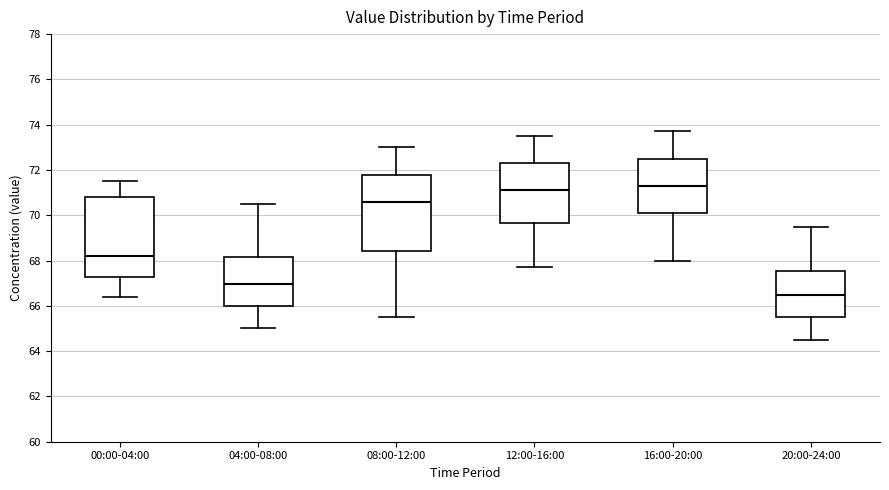

Reading left to right, read every box against the y-axis: the position of its median line, the range the box covers, and the ends of its whiskers. The values are not printed on the chart, so give them approximately, as read against the axis.

00:00-04:00: median 68.2, box 67.2 to 70.8, whiskers 66.4 to 71.6
04:00-08:00: median 67.0, box 66.0 to 68.2, whiskers 65.0 to 70.6
08:00-12:00: median 70.6, box 68.4 to 71.8, whiskers 65.6 to 73.0
12:00-16:00: median 71.2, box 69.6 to 72.4, whiskers 67.8 to 73.6
16:00-20:00: median 71.4, box 70.2 to 72.6, whiskers 68.0 to 73.8
20:00-24:00: median 66.6, box 65.6 to 67.6, whiskers 64.6 to 69.6